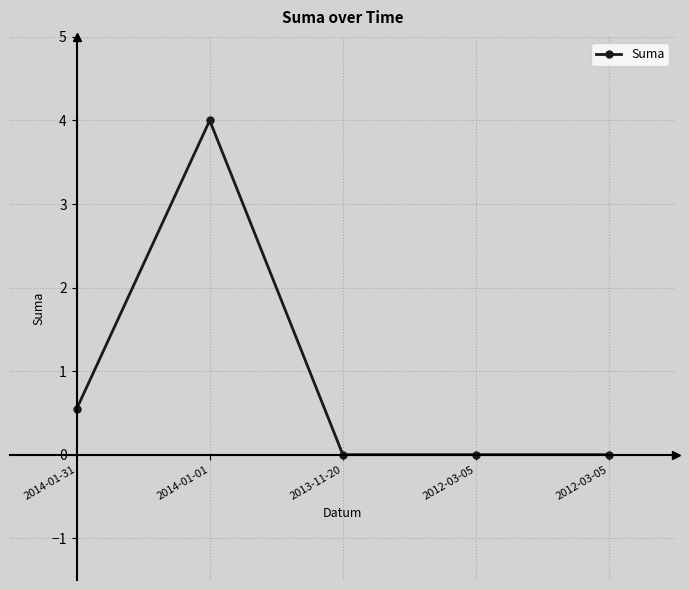

Rank the categories by value from lowest to highest.

2013-11-20, 2012-03-05, 2012-03-05, 2014-01-31, 2014-01-01